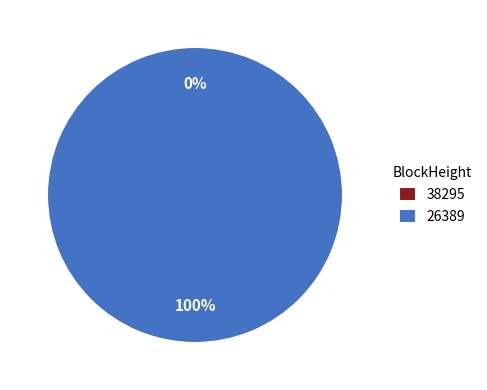

The 26389 slice represents 100% of the pie. True or false?

True